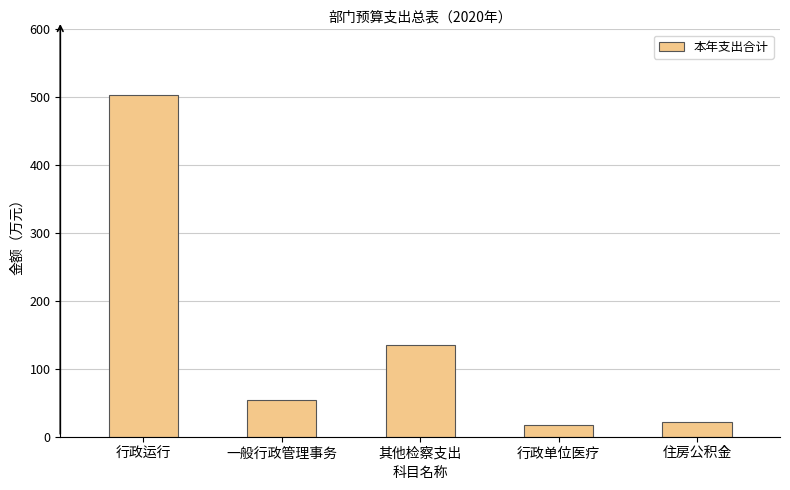

Does the chart contain any negative values?

No